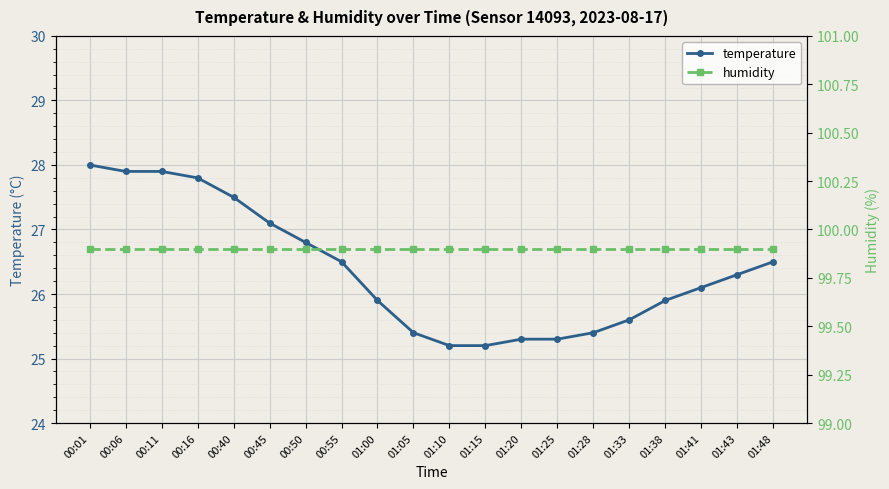

The temperature series shows 8.0 at 00:16. True or false?

False